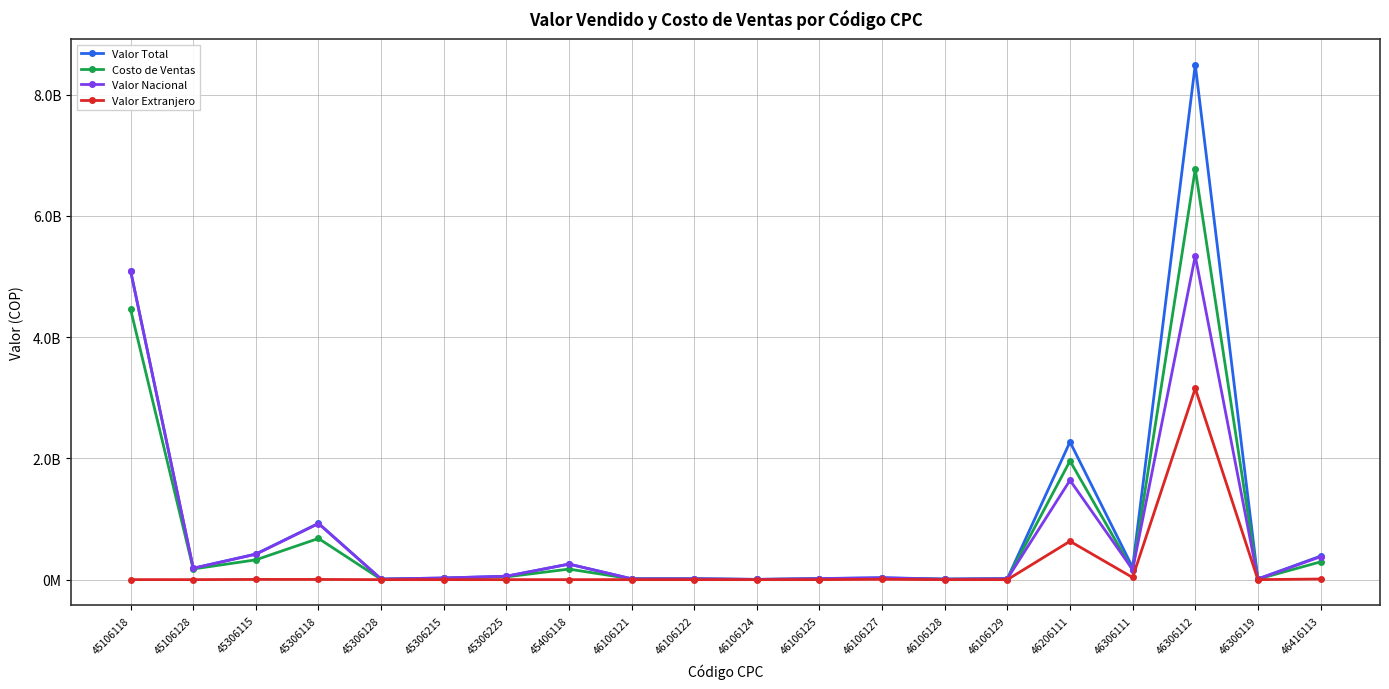

Reading right to left, extract all data points from this chart.

Valor Total: 46416113=387646521	46306119=10691558	46306112=8493661570	46306111=201377042	46206111=2271904572	46106129=16431410	46106128=7946617	46106127=33306175	46106125=17158521	46106124=3978314	46106122=14491380	46106121=13693854	45406118=256229683	45306225=56089252	45306215=27070640	45306128=9345803	45306118=928325390	45306115=422461305	45106128=187478404	45106118=5093211418
Costo de Ventas: 46416113=292873254	46306119=8936631	46306112=6772820946	46306111=154135789	46206111=1958277709	46106129=13742747	46106128=6894674	46106127=21940818	46106125=12370747	46106124=2906373	46106122=11383123	46106121=12502946	45406118=173671233	45306225=45282440	45306215=20983134	45306128=5135863	45306118=679321405	45306115=326196671	45106128=175839603	45106118=4456438181
Valor Nacional: 46416113=377651174	46306119=10691558	46306112=5339050416	46306111=166106725	46206111=1639013351	46106129=16431410	46106128=7946617	46106127=27797290	46106125=17158521	46106124=3978314	46106122=14491380	46106121=13693854	45406118=256229683	45306225=56089252	45306215=27070640	45306128=9345803	45306118=925175223	45306115=418845470	45106128=187478404	45106118=5092779147
Valor Extranjero: 46416113=9995347	46306119=0	46306112=3154611154	46306111=35270317	46206111=632891221	46106129=0	46106128=0	46106127=5508885	46106125=0	46106124=0	46106122=0	46106121=0	45406118=0	45306225=0	45306215=0	45306128=0	45306118=3150167	45306115=3615835	45106128=0	45106118=432271